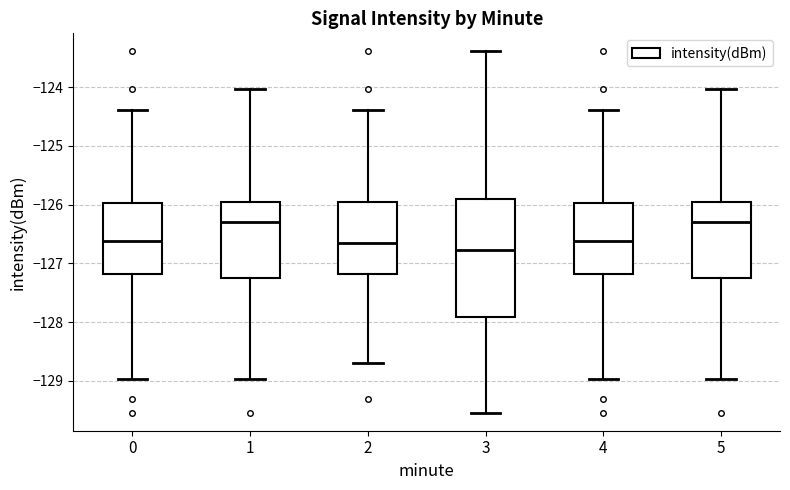

Reading left to right, transcribe this box plot: for each box, give where its median line is, the range the box spans, and where its two whiskers end, as read against the y-axis. The values are not printed on the chart, so give them approximately, as read against the axis.

0: median -126.6, box -127.2 to -126.0, whiskers -129.0 to -124.4
1: median -126.3, box -127.3 to -126.0, whiskers -129.0 to -124.0
2: median -126.6, box -127.2 to -126.0, whiskers -128.7 to -124.4
3: median -126.8, box -127.9 to -125.9, whiskers -129.5 to -123.4
4: median -126.6, box -127.2 to -126.0, whiskers -129.0 to -124.4
5: median -126.3, box -127.3 to -126.0, whiskers -129.0 to -124.0